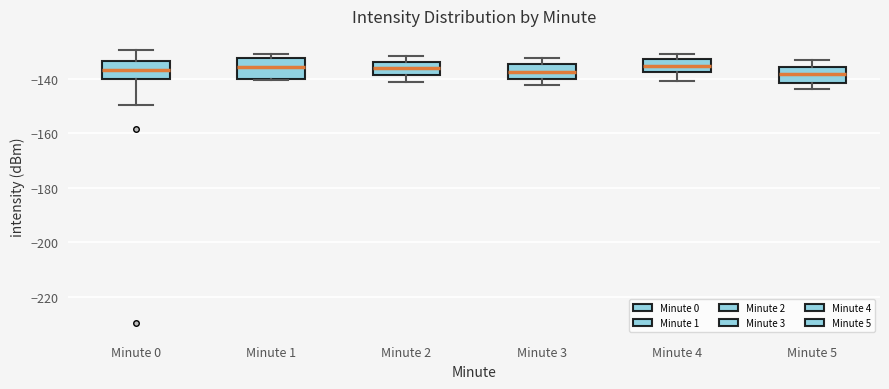

Reading left to right, read every box against the y-axis: the position of its median line, the range the box covers, and the ends of its whiskers. The values are not printed on the chart, so give them approximately, as read against the axis.

Minute 0: median -136, box -140 to -134, whiskers -150 to -130
Minute 1: median -136, box -140 to -132, whiskers -140 to -130
Minute 2: median -136, box -138 to -134, whiskers -142 to -132
Minute 3: median -138, box -140 to -134, whiskers -142 to -132
Minute 4: median -136, box -138 to -132, whiskers -140 to -130
Minute 5: median -138, box -142 to -136, whiskers -144 to -134